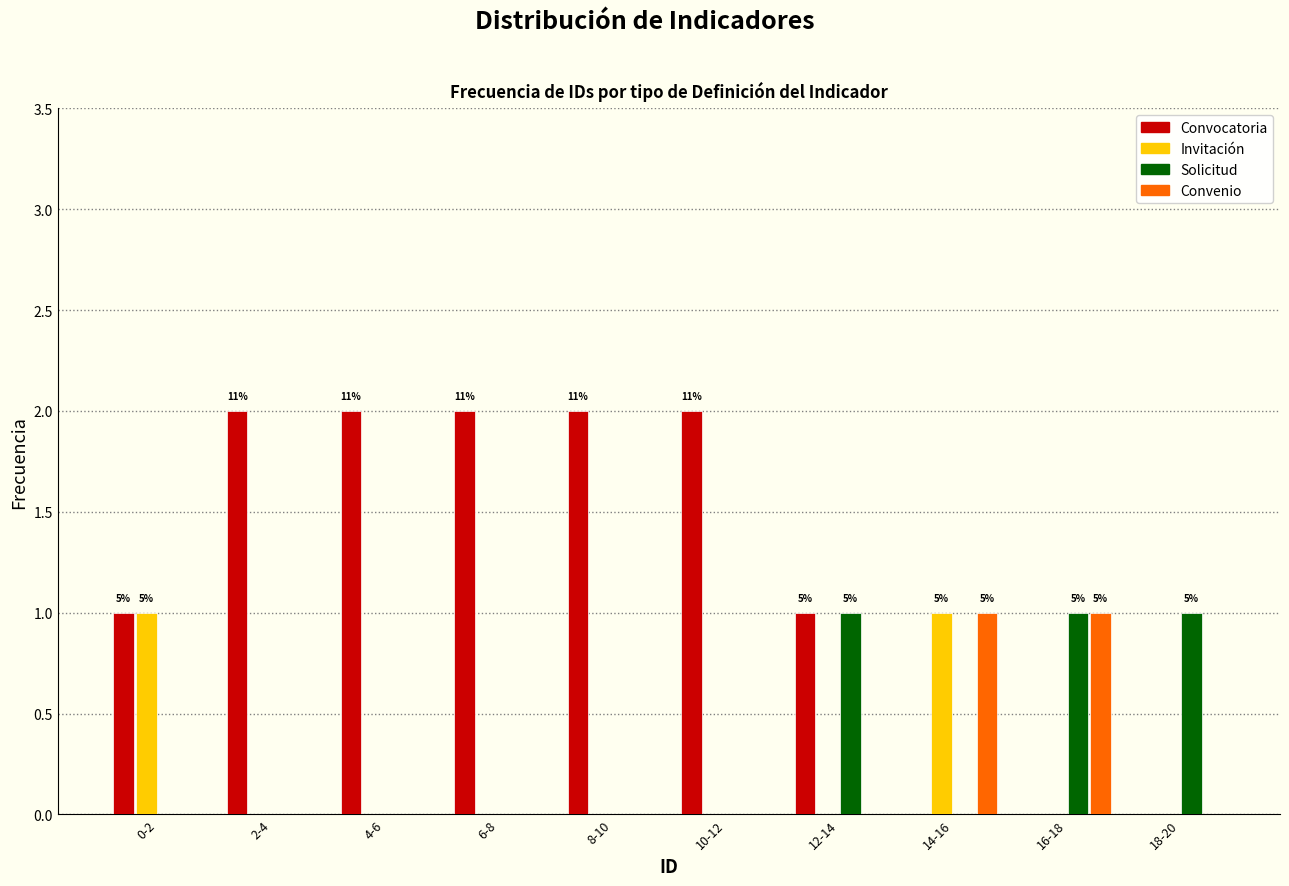

The value of Convocatoria at 2-4 is 3. True or false?

False